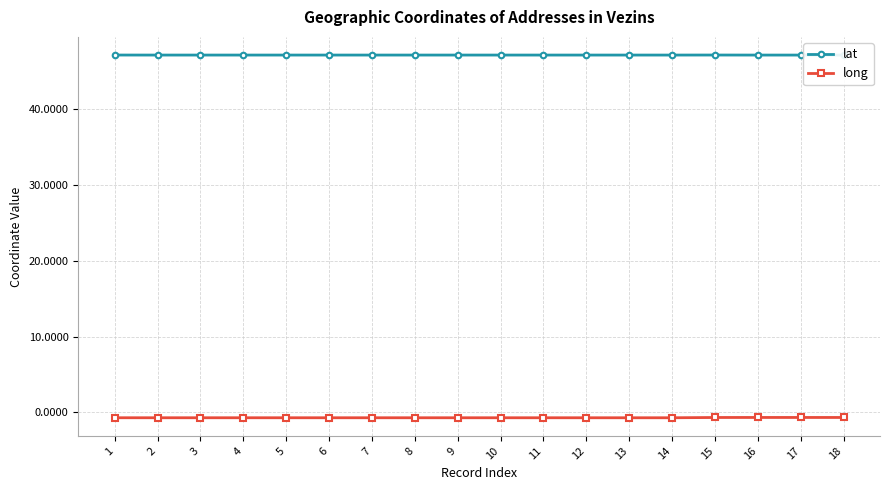

Is the value of lat at 11 greater than the value of long at 13?

Yes